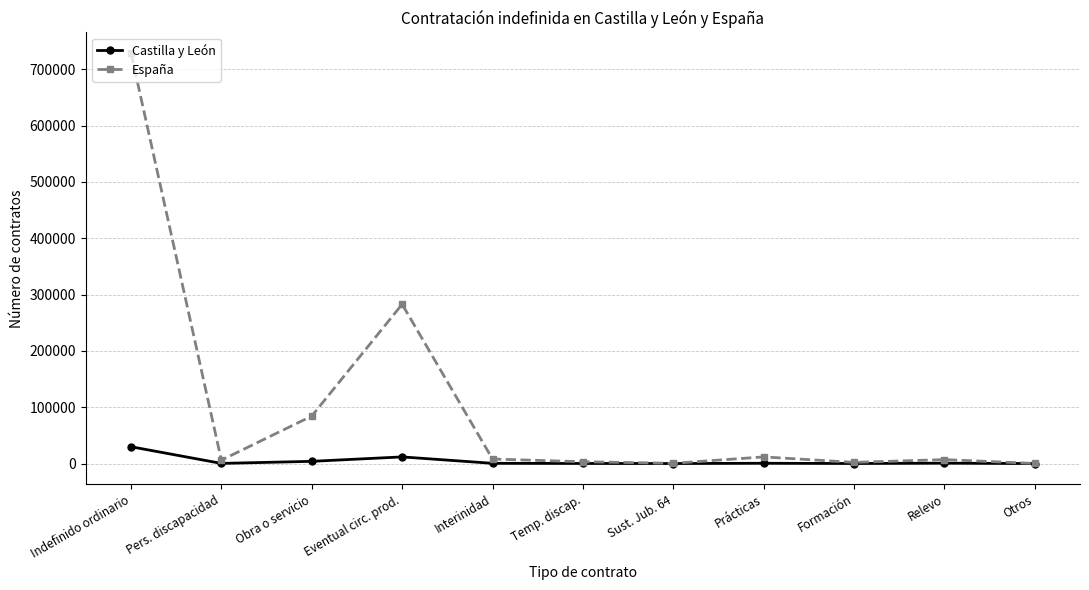

List the series in order of their overall mean, lowest first.

Castilla y León, España